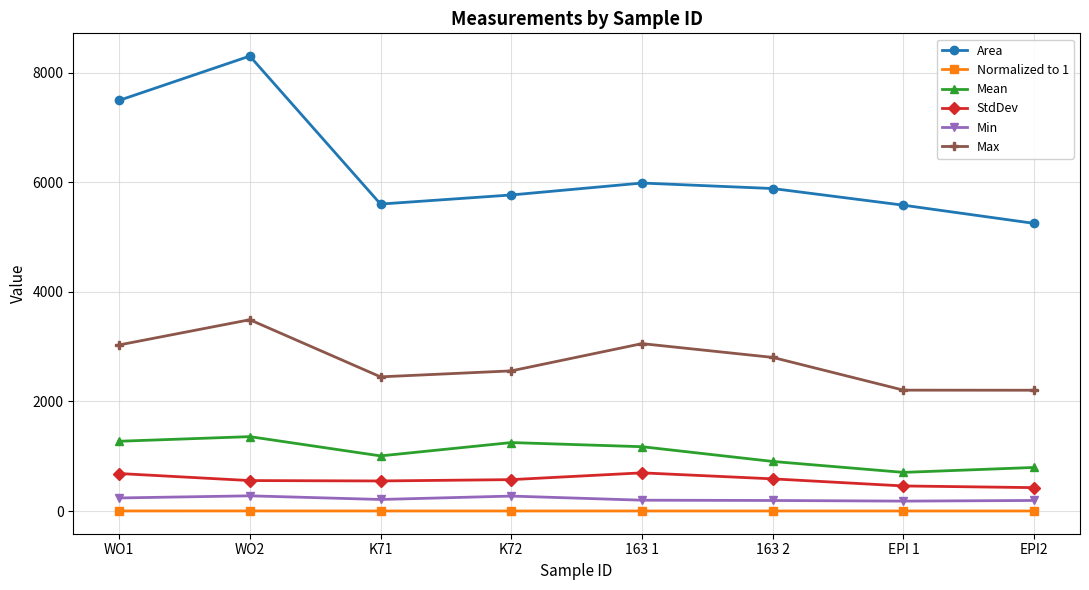

What is the average value of the Max series?

2726.0